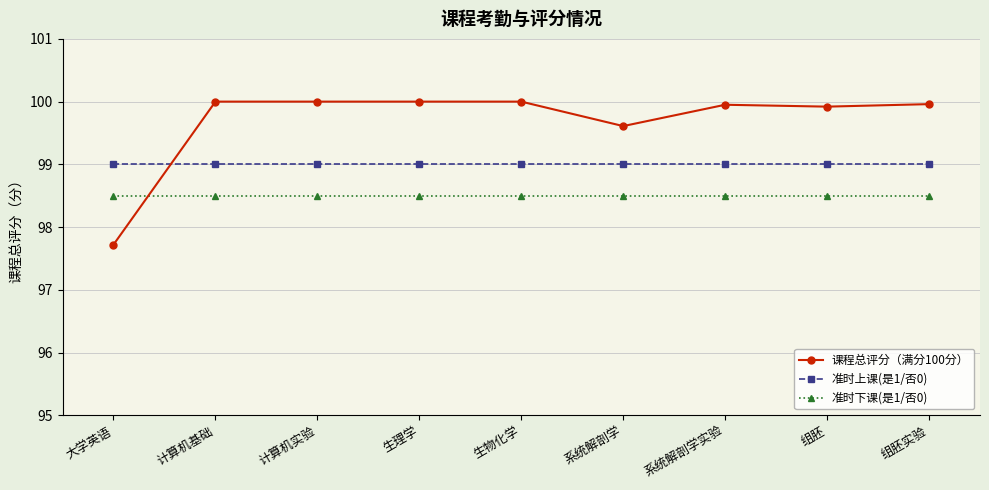

Is the value of 课程总评分（满分100分） at 生理学 greater than the value of 准时下课(是1/否0) at 系统解剖学?

Yes